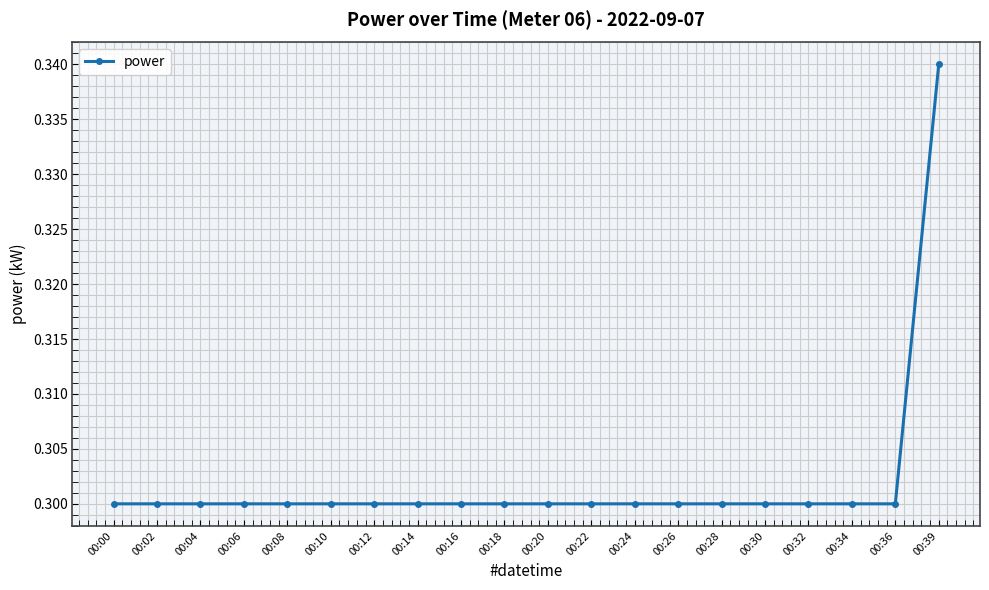

Is this an area chart (filled region under the line)?

No